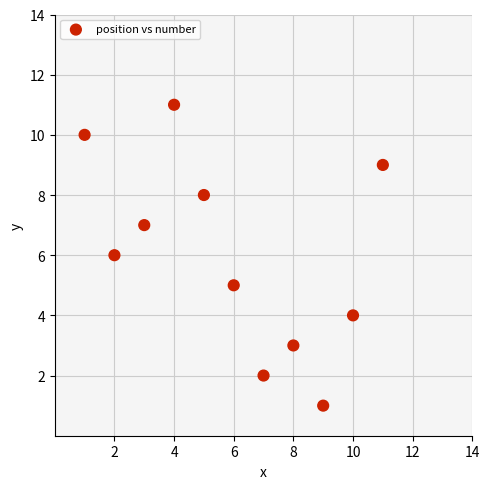

What is the range of X values (max minus min)?

10